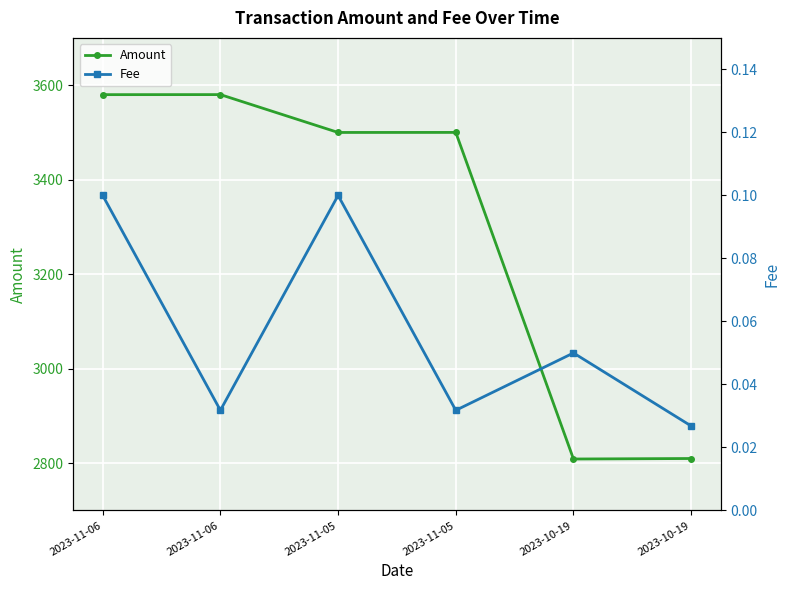

How many lines are shown in the chart?

2